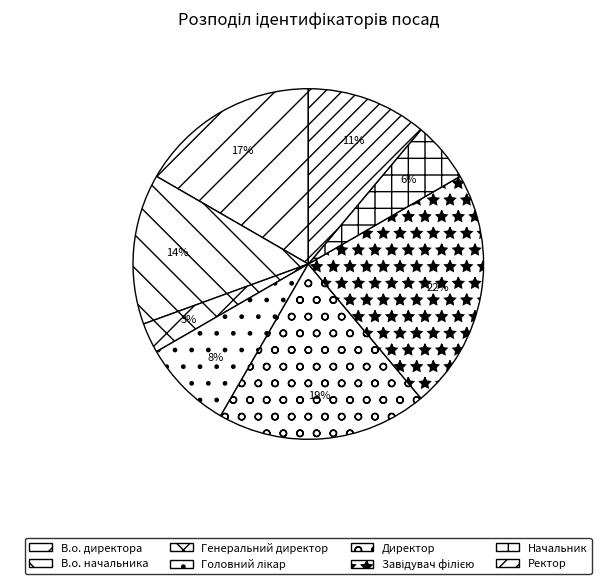

How many segments does this pie chart have?

8